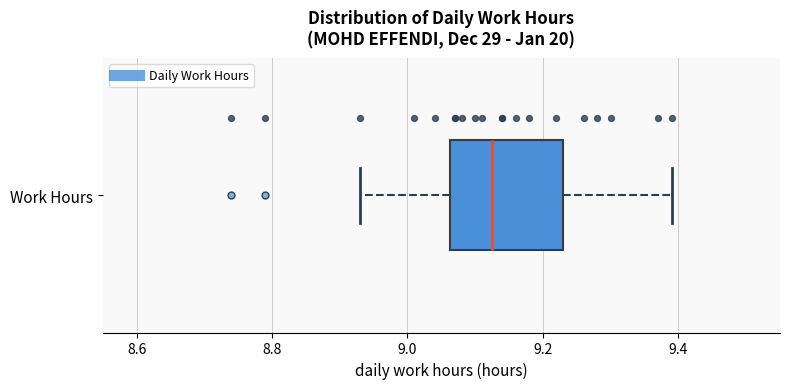

Transcribe this box plot: give where the median line is, the range the box spans, and where the two whiskers end, as read against the x-axis. The values are not printed on the chart, so give them approximately, as read against the axis.

median 9.12, box 9.06 to 9.24, whiskers 8.94 to 9.40